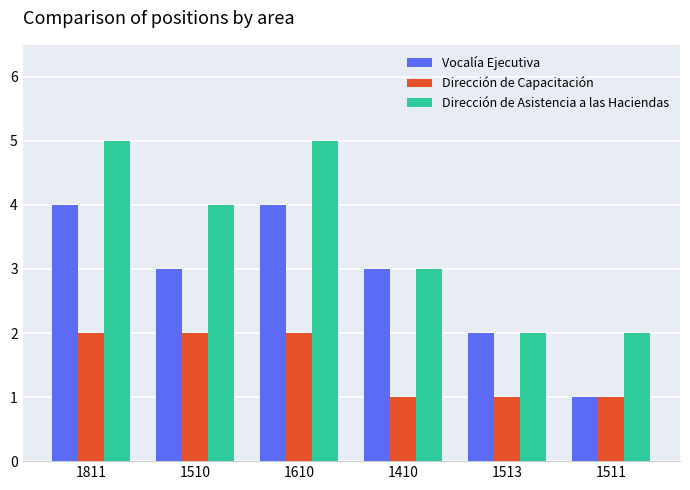

How many data points in Dirección de Capacitación are less than 2?

3